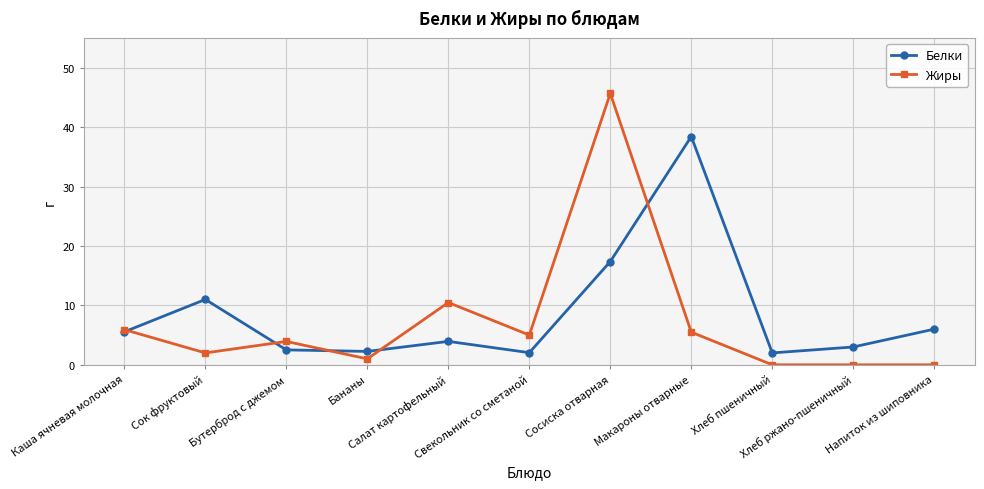

What is the minimum value for Белки?

2.0